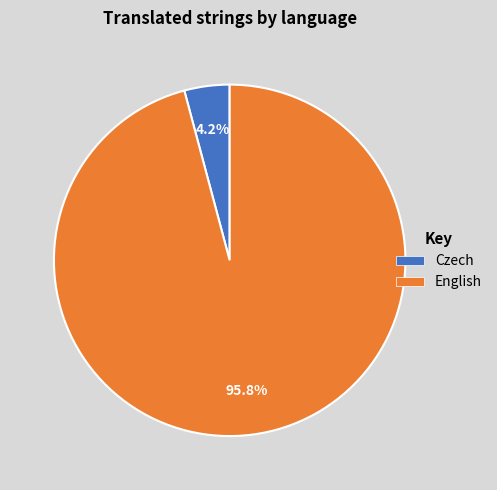

To the nearest percent, what percentage of the pie is English?

96%